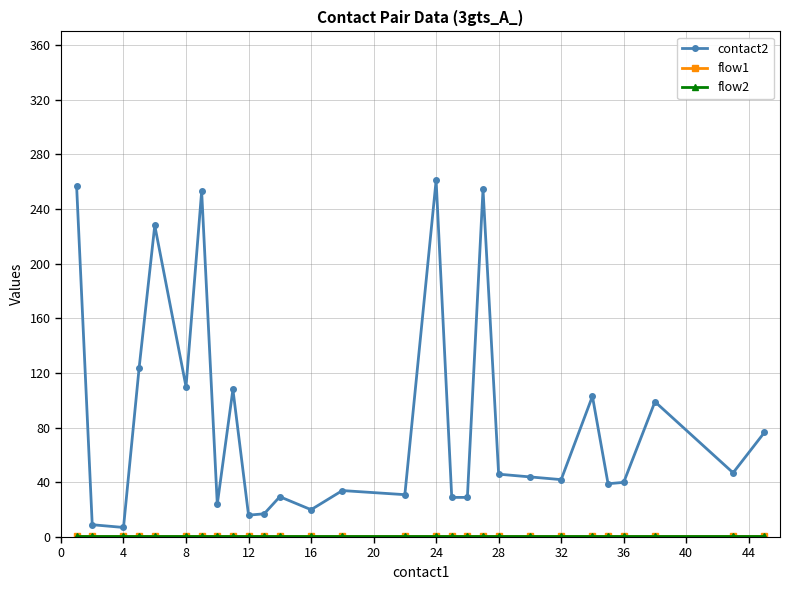

How many values in the contact2 series are below 44?

14